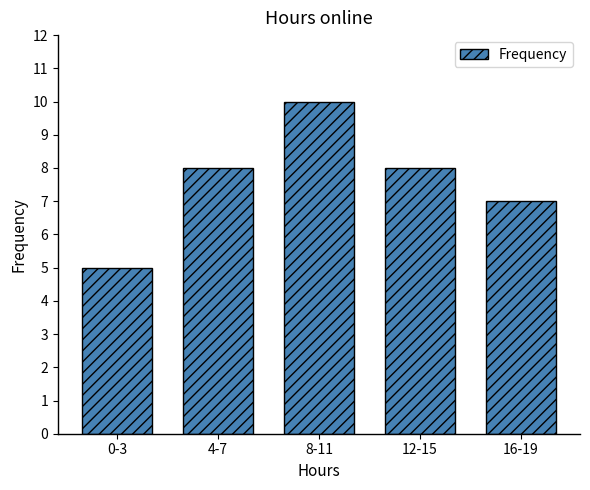

Reading left to right, list all the values displayed in this chart.

5	8	10	8	7